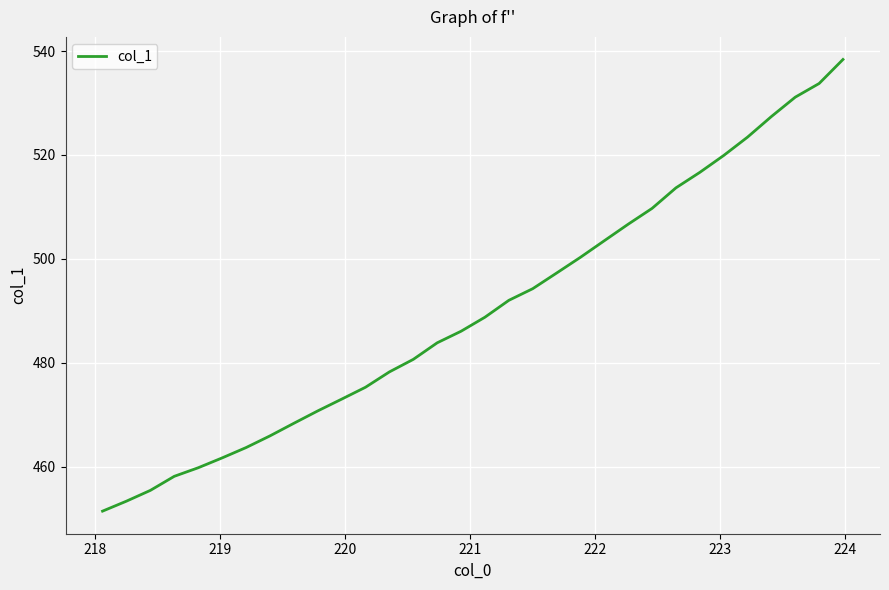

What is the difference between the maximum and minimum values?

87.0